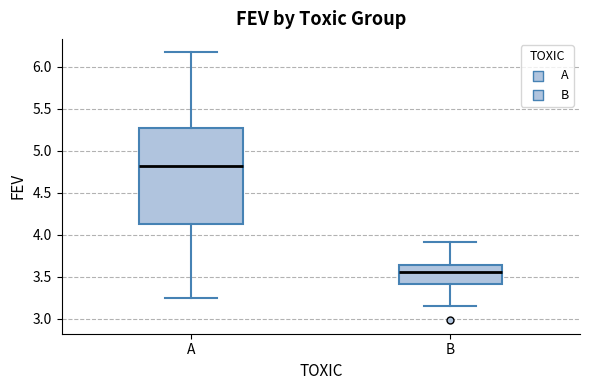

Reading left to right, transcribe this box plot: for each box, give where its median line is, the range the box spans, and where its two whiskers end, as read against the y-axis. The values are not printed on the chart, so give them approximately, as read against the axis.

A: median 4.80, box 4.15 to 5.25, whiskers 3.25 to 6.15
B: median 3.55, box 3.40 to 3.65, whiskers 3.15 to 3.90